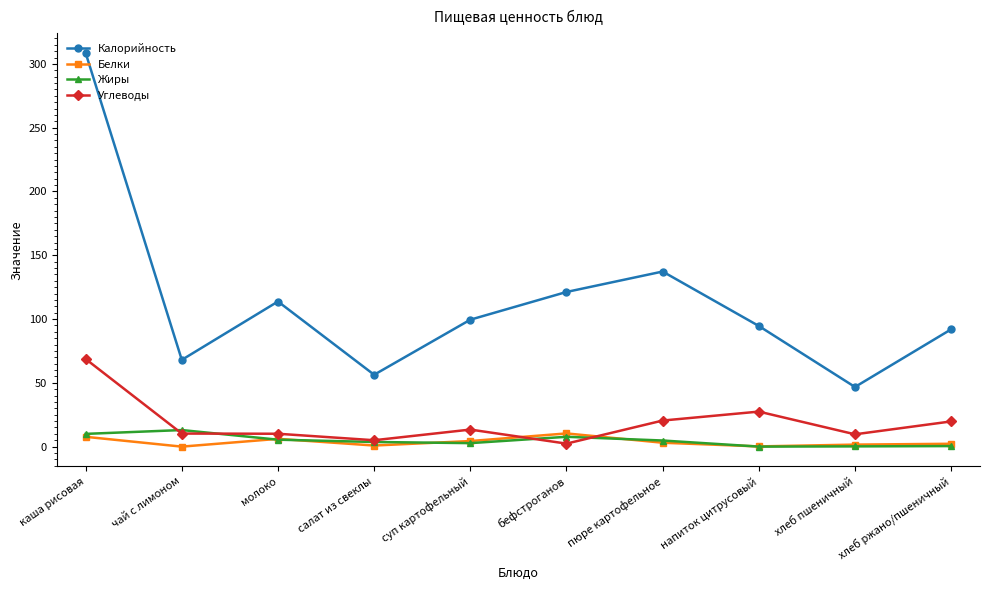

What is the total value across all series at бефстроганов?

141.7